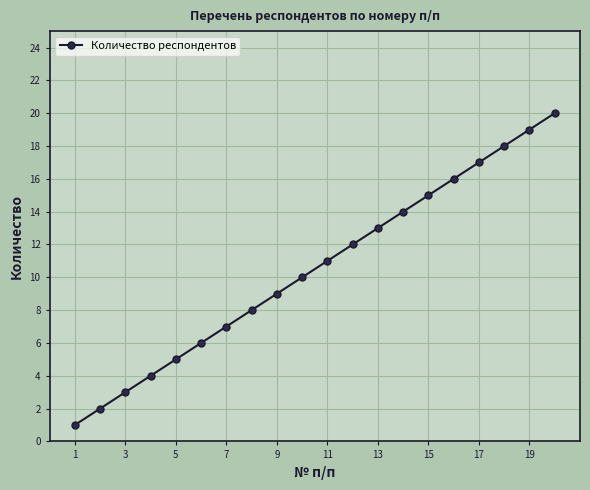

How many distinct data groups are displayed?

1